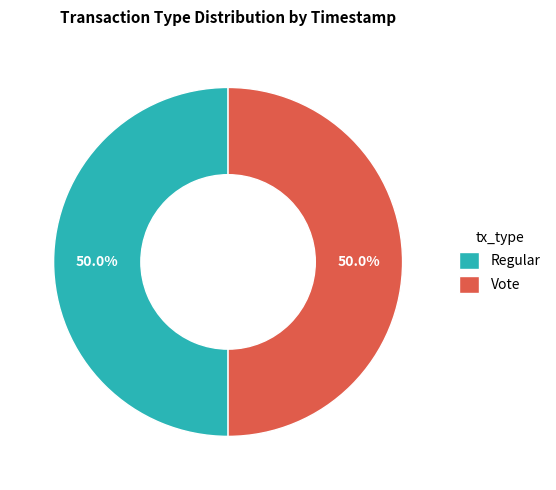

Approximately how many times larger is the value at Vote compared to Regular?

1.0